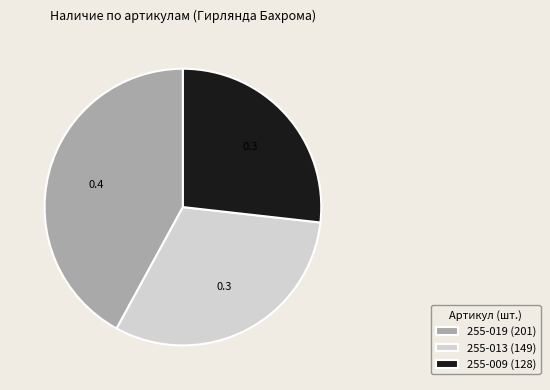

What is the ratio of the value at 255-019 (201) to the value at 255-009 (128)?

1.6